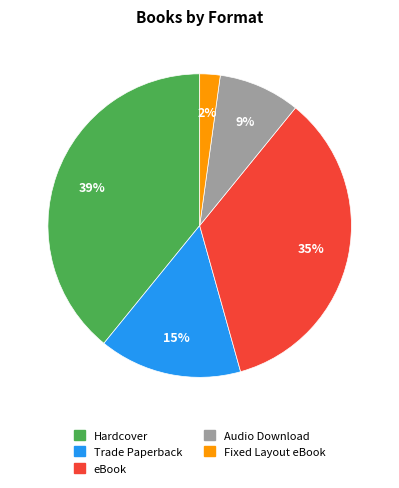

What is the ratio of the value at Trade Paperback to the value at Hardcover?

0.4